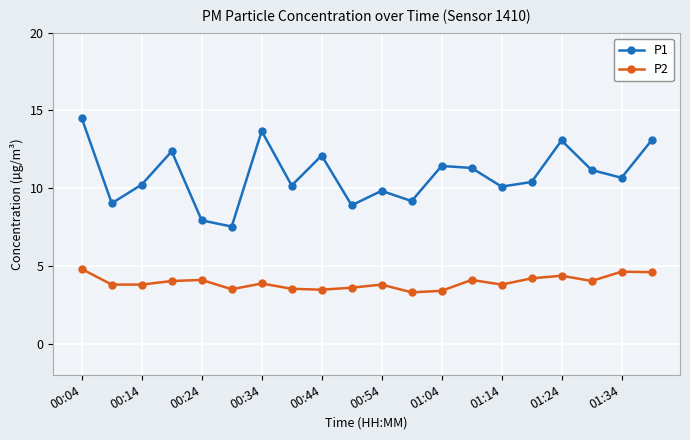

What is the difference between the maximum and minimum values in the P2 series?

1.5